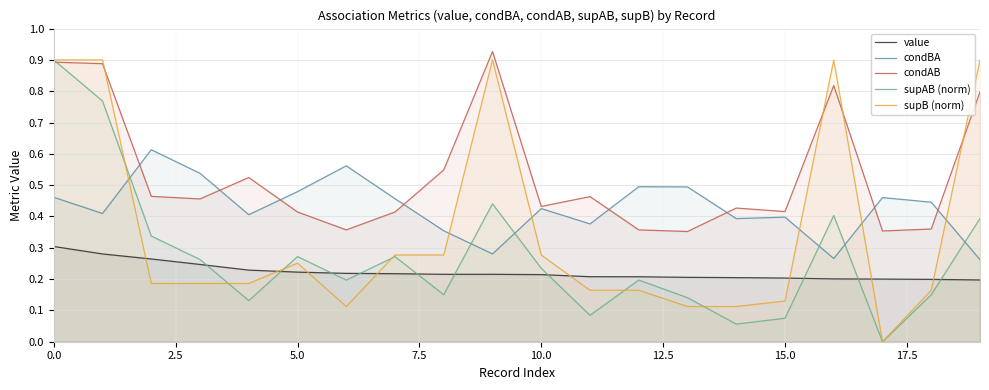

What is the sum of all condBA values?

8.6